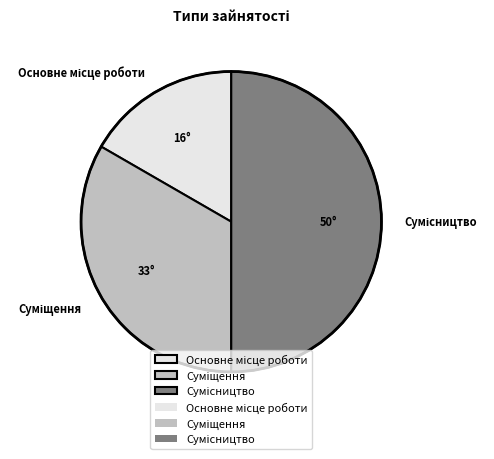

The Сумісництво slice represents 65% of the pie. True or false?

False